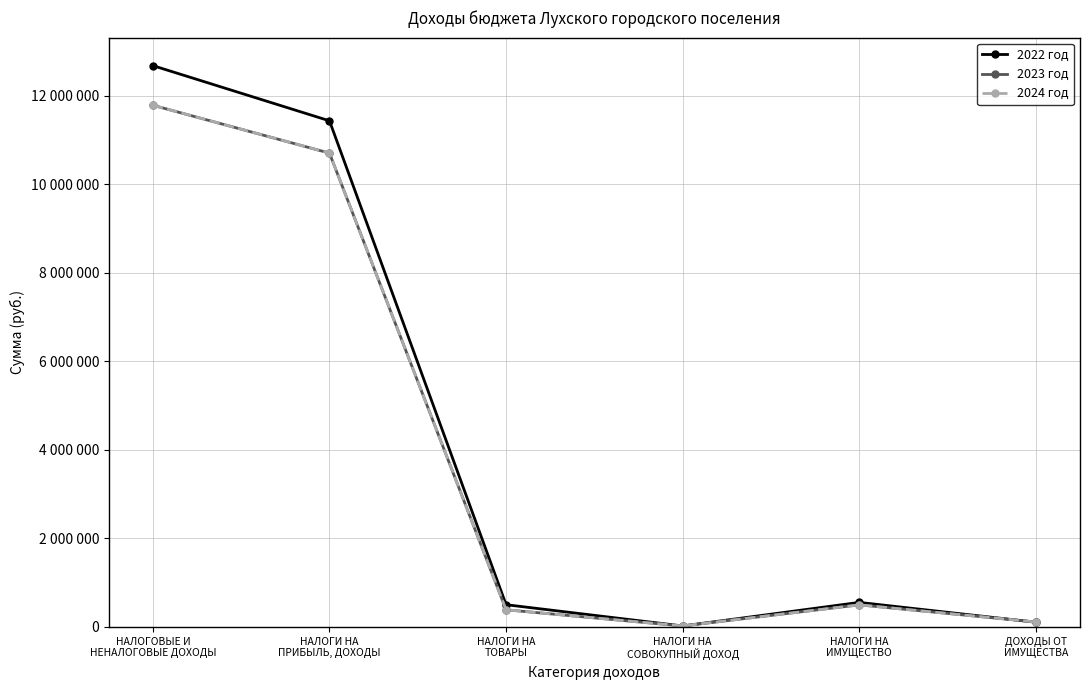

Does the chart have visible grid lines?

Yes